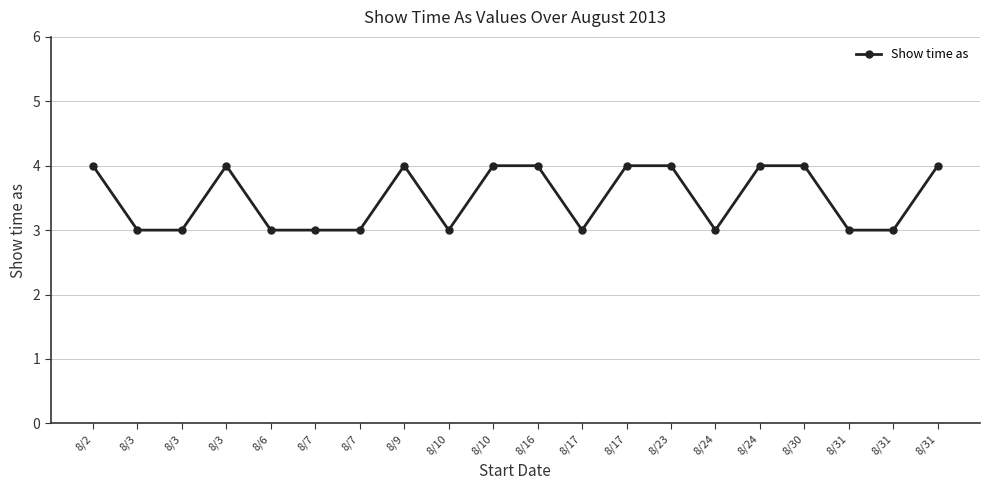

Does the chart have visible grid lines?

Yes